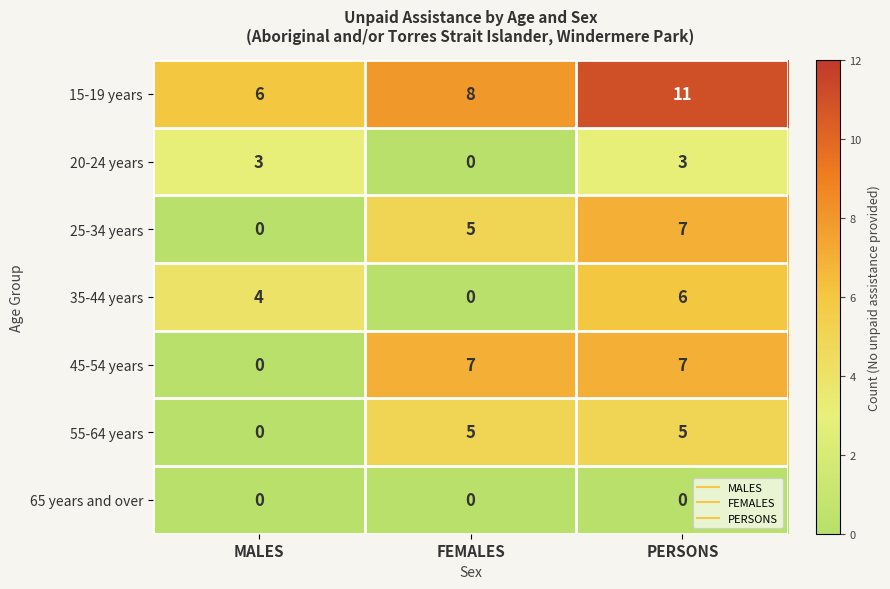

What is the spread (max minus min) of values at MALES?

6